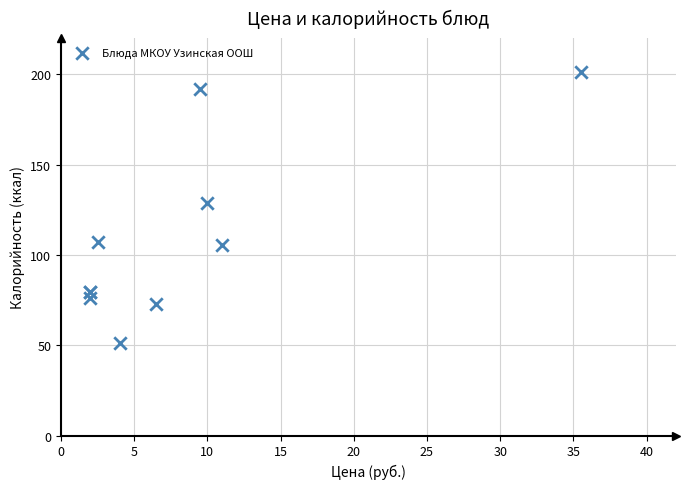

What Y value in the scatter plot is closest to 126?

129.0